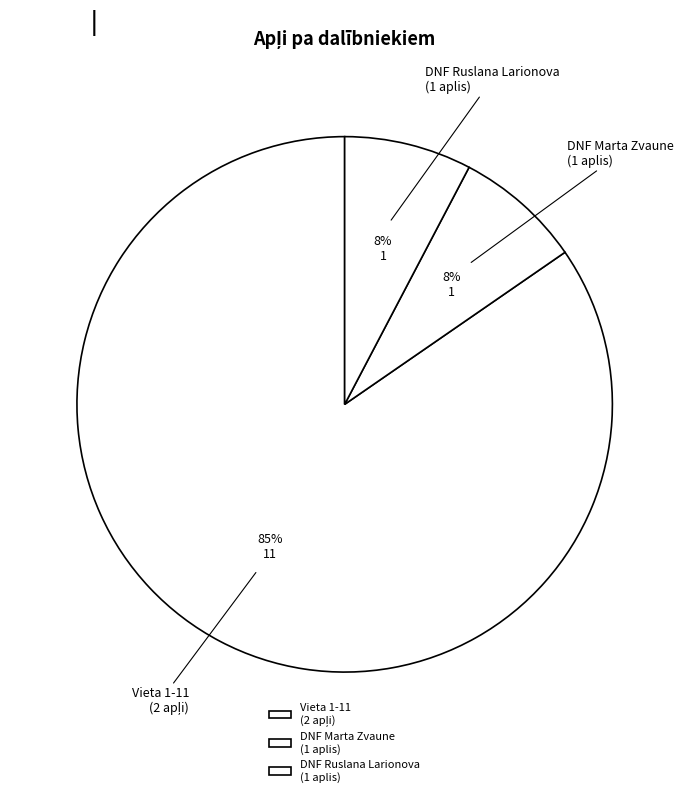

What percentage is the DNF Ruslana Larionova (1 aplis) slice, to the nearest percent?

8%